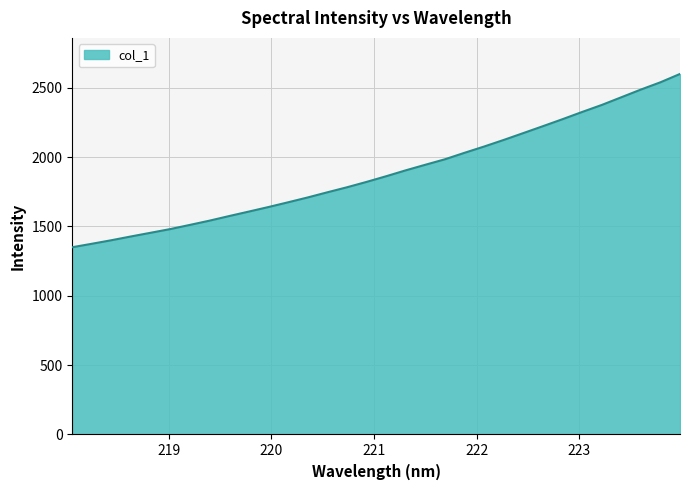

What is the difference between the maximum and minimum values?

1249.5